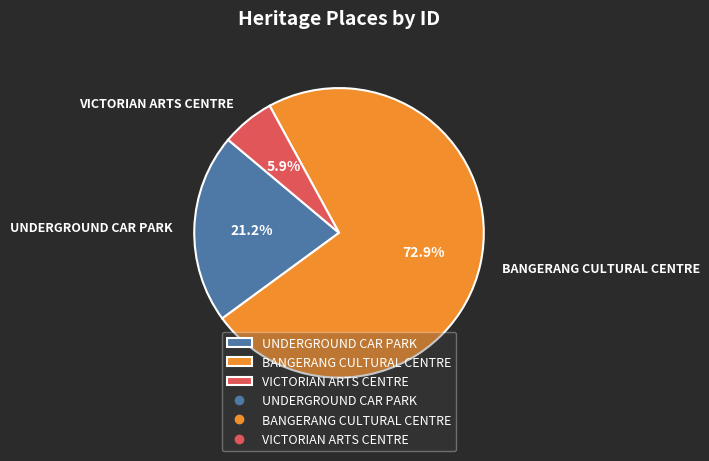

What percentage is NOT represented by VICTORIAN ARTS CENTRE?

94.1%